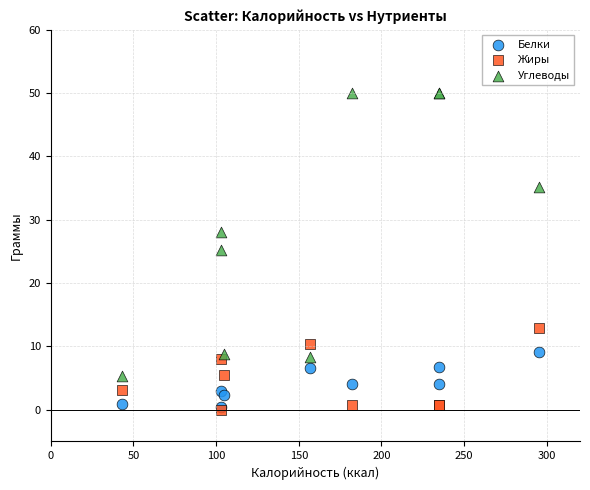

Which series has the largest Y range (max minus min)?

Углеводы